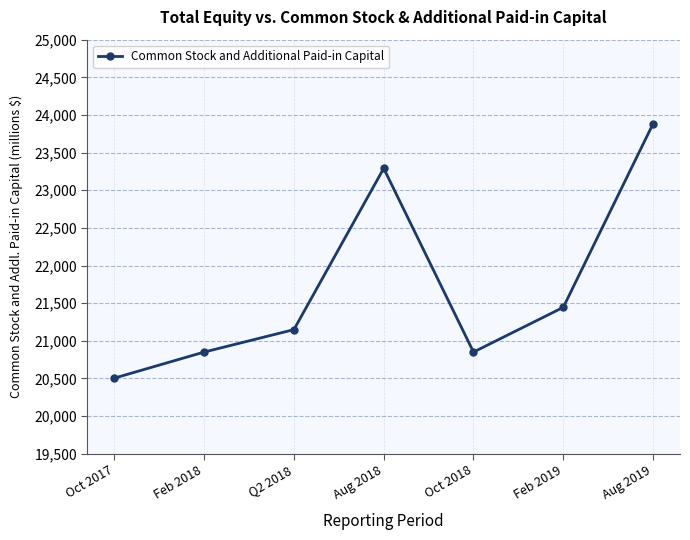

What is the difference between the maximum and minimum values?

3378